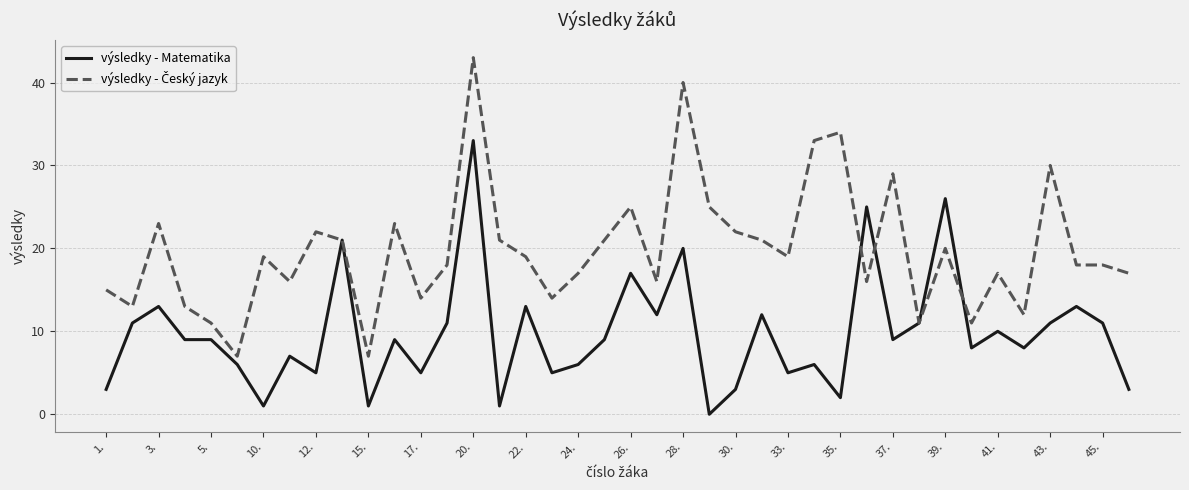

What is the greatest value displayed?

43